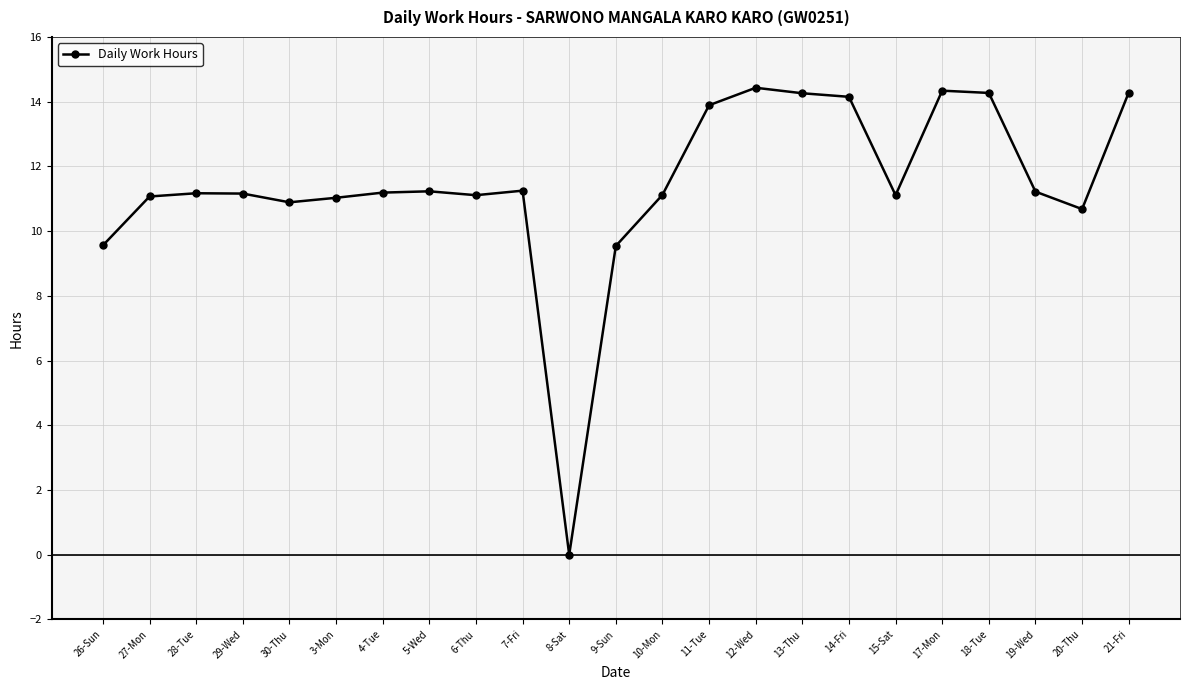

What is the average value?

11.4